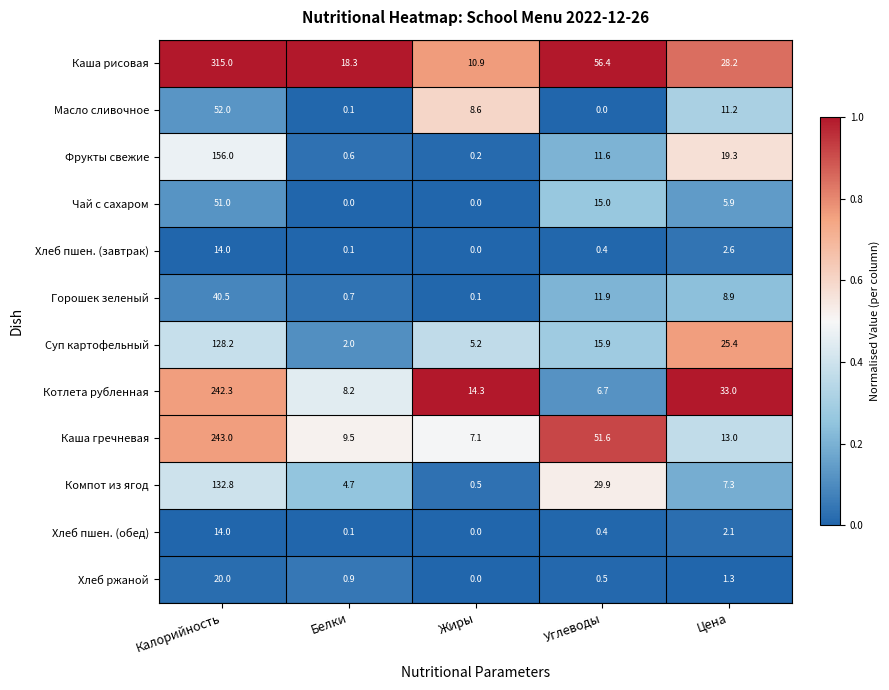

What is the sum of the Горошек зеленый values at Углеводы and Калорийность?

52.4